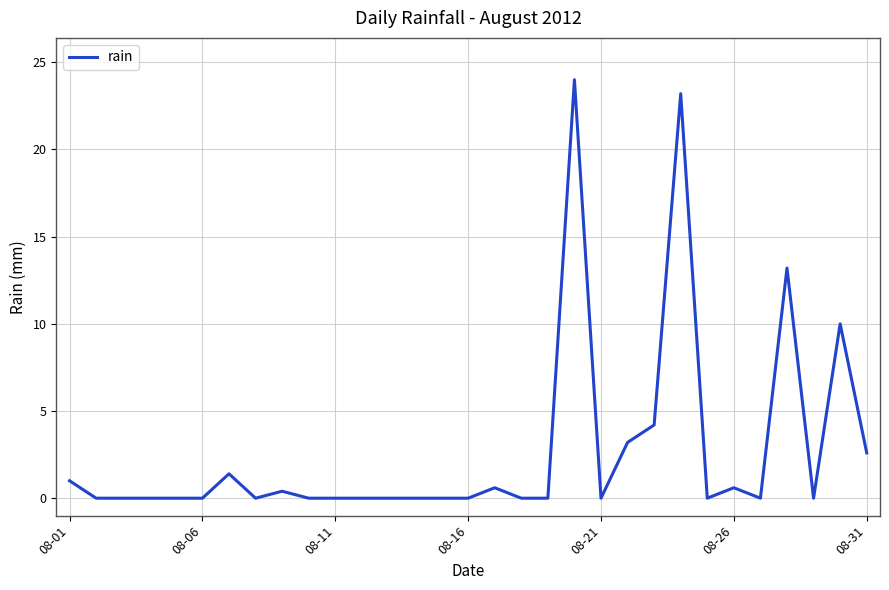

What is the maximum value shown in the chart?

24.0